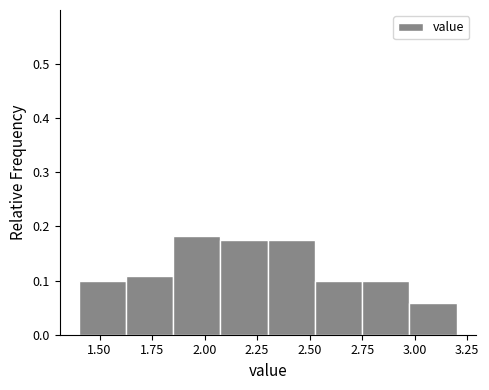

What is the height of the bar covering 2.525 to 2.750 on the x-axis? Neither the bar edges nor the heights are printed on the chart, so give them approximately, as read against the axes.

0.10